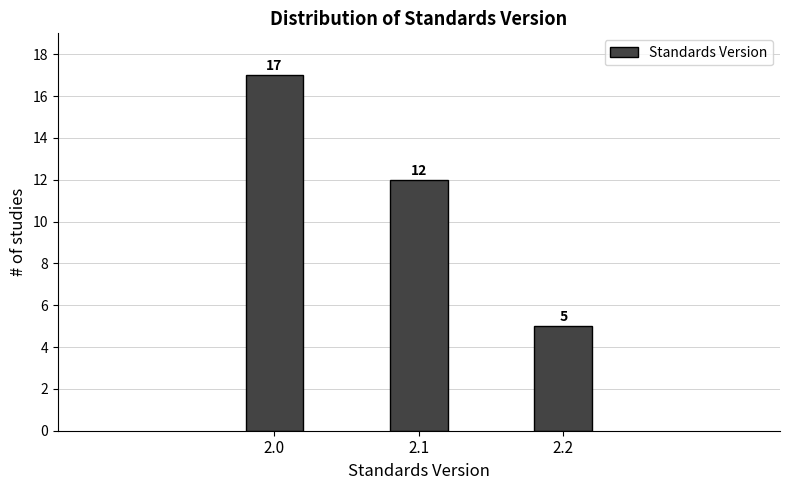

Reading right to left, extract all data points from this chart.

5	12	17